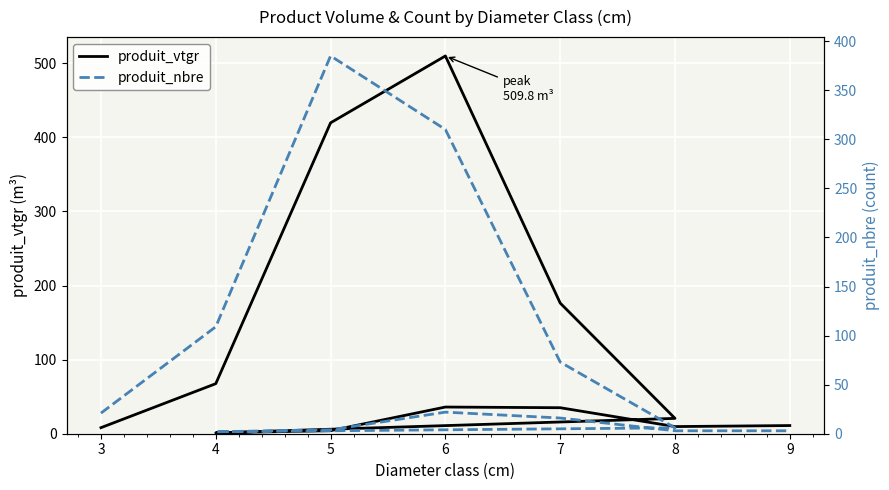

Which category has the highest value across all series?

6